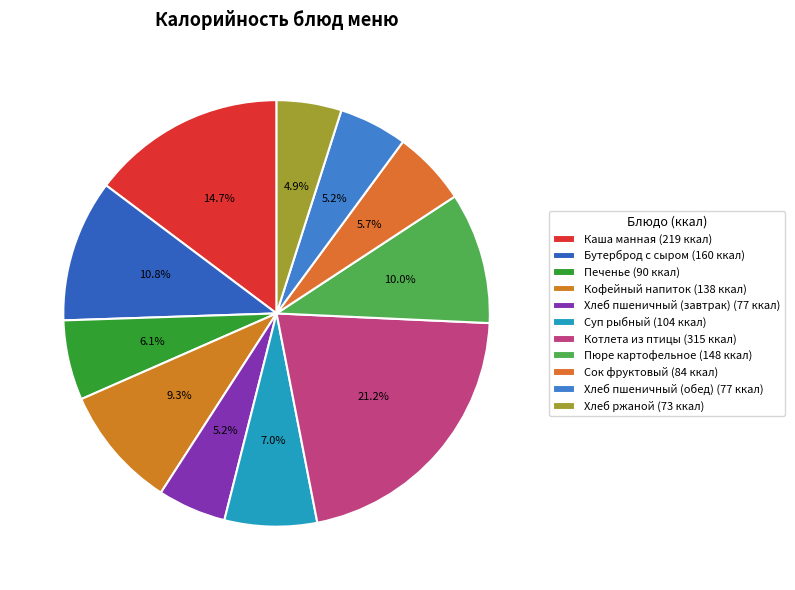

How much of the chart is everything except Каша манная?

85.3%